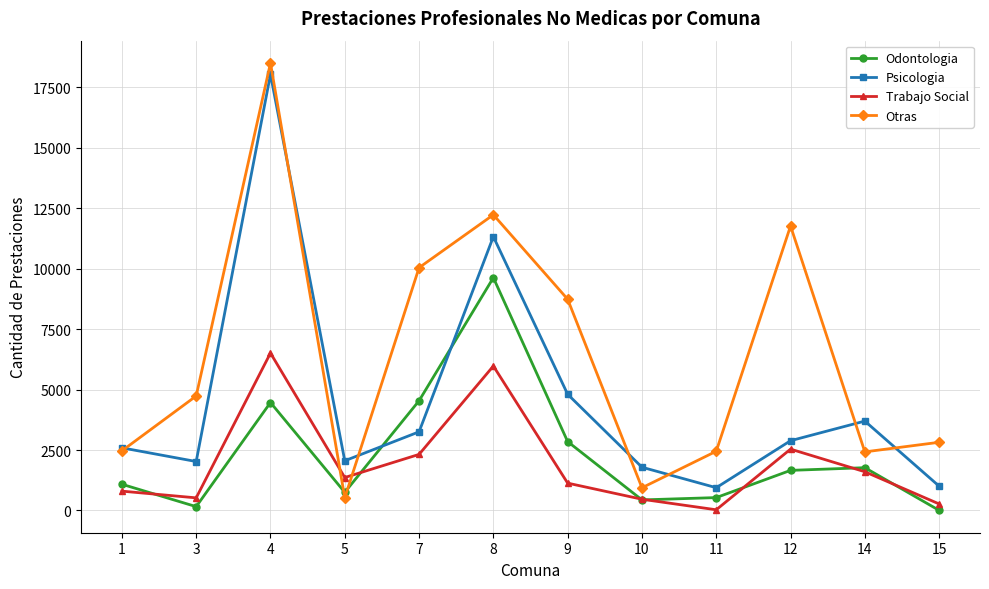

What is the minimum value for Otras?

523